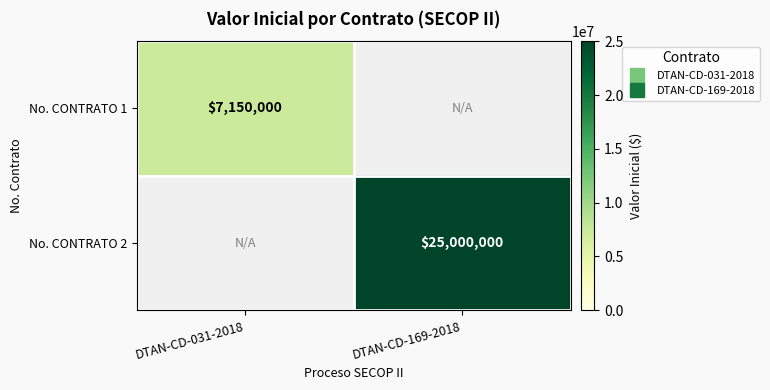

The value of No. CONTRATO 2 at DTAN-CD-031-2018 is 14118574. True or false?

False